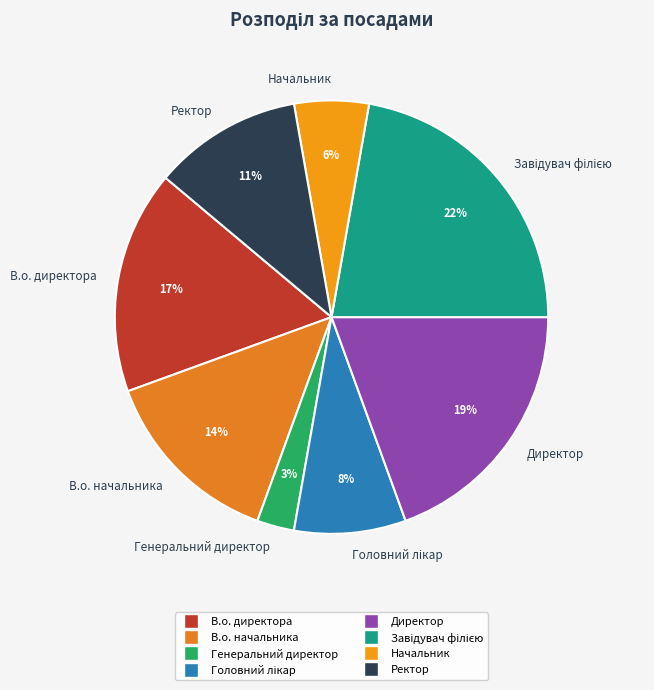

Is В.о. начальника the majority of the pie?

No